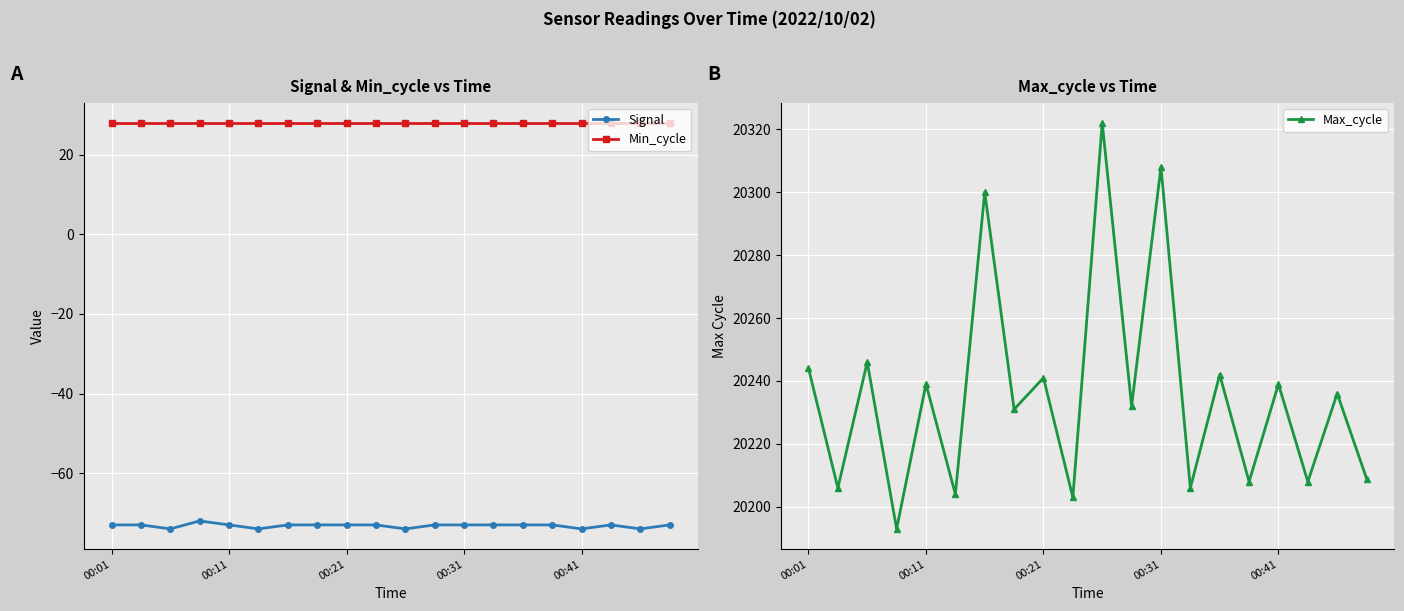

How many lines are shown in the chart?

3